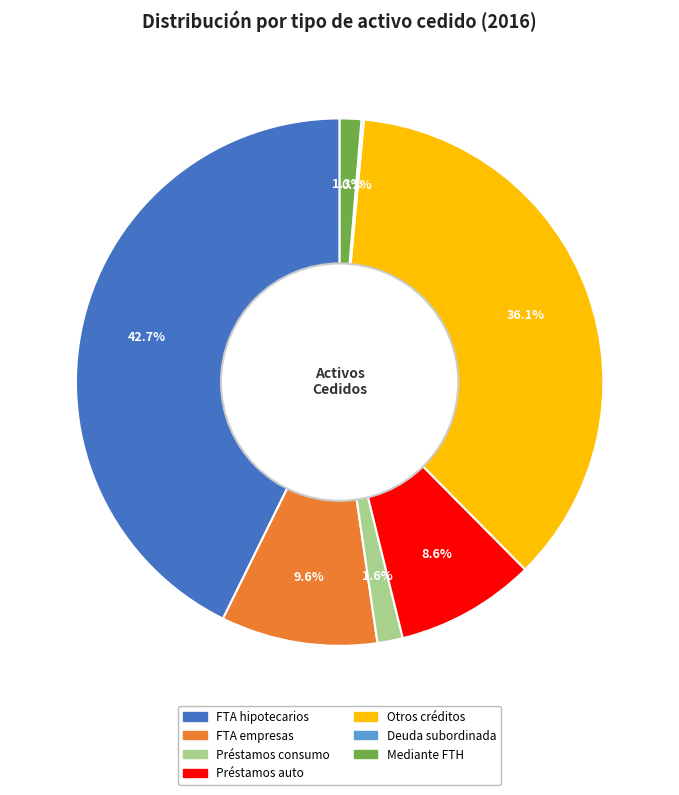

Do Préstamos auto and FTA hipotecarios together represent more than half of the pie?

Yes